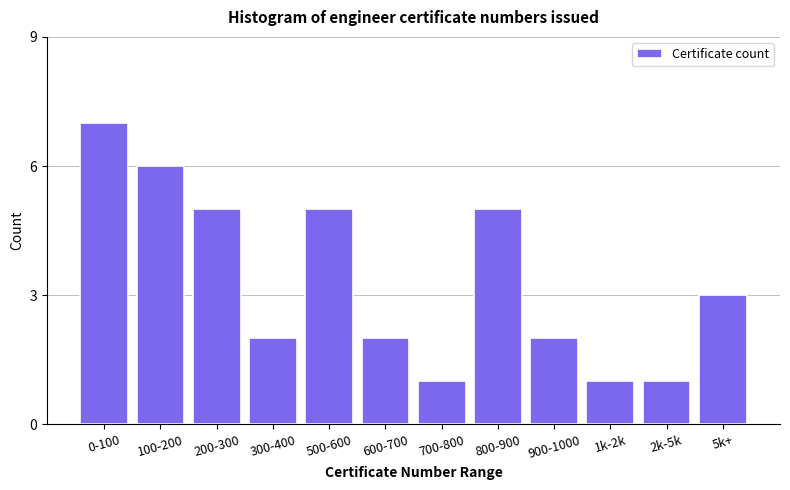

Reading right to left, extract all data points from this chart.

5k+=3	2k-5k=1	1k-2k=1	900-1000=2	800-900=5	700-800=1	600-700=2	500-600=5	300-400=2	200-300=5	100-200=6	0-100=7